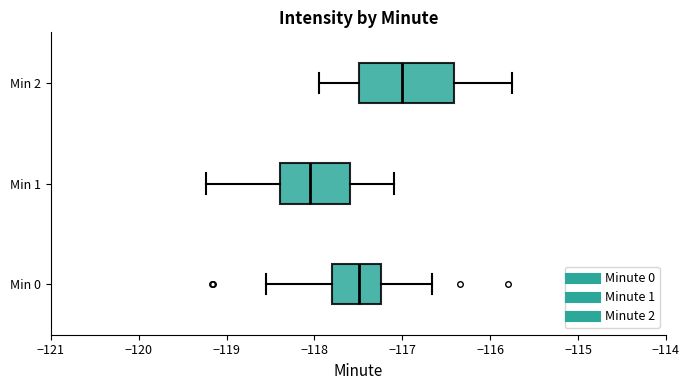

Reading bottom to top, transcribe this box plot: for each box, give where its median line is, the range the box spans, and where its two whiskers end, as read against the x-axis. The values are not printed on the chart, so give them approximately, as read against the axis.

Min 0: median -117.5, box -117.8 to -117.2, whiskers -118.6 to -116.7
Min 1: median -118.0, box -118.4 to -117.6, whiskers -119.2 to -117.1
Min 2: median -117.0, box -117.5 to -116.4, whiskers -117.9 to -115.7